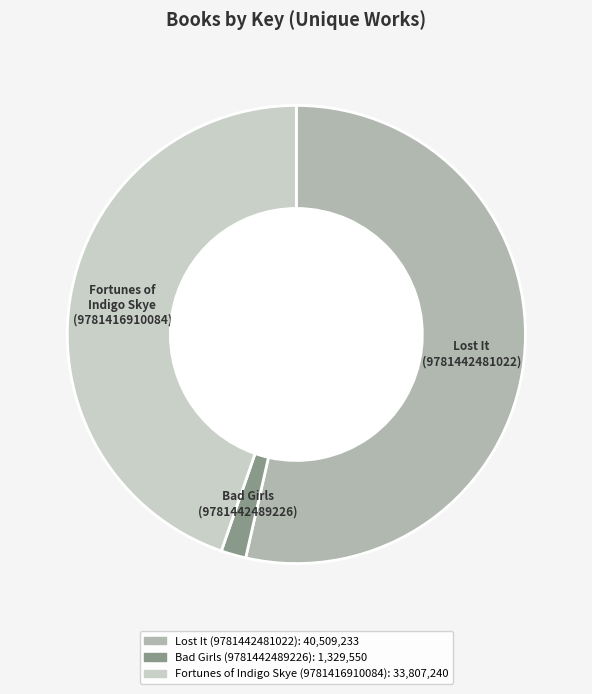

Count the number of slices in the pie.

3